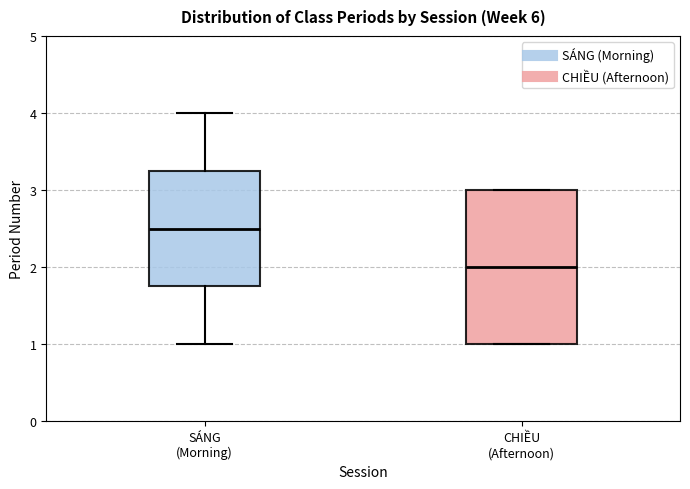

Where is the upper edge of the box for SÁNG (Morning) on the y-axis? The values are not printed on the chart, so give them approximately, as read against the axis.

3.3